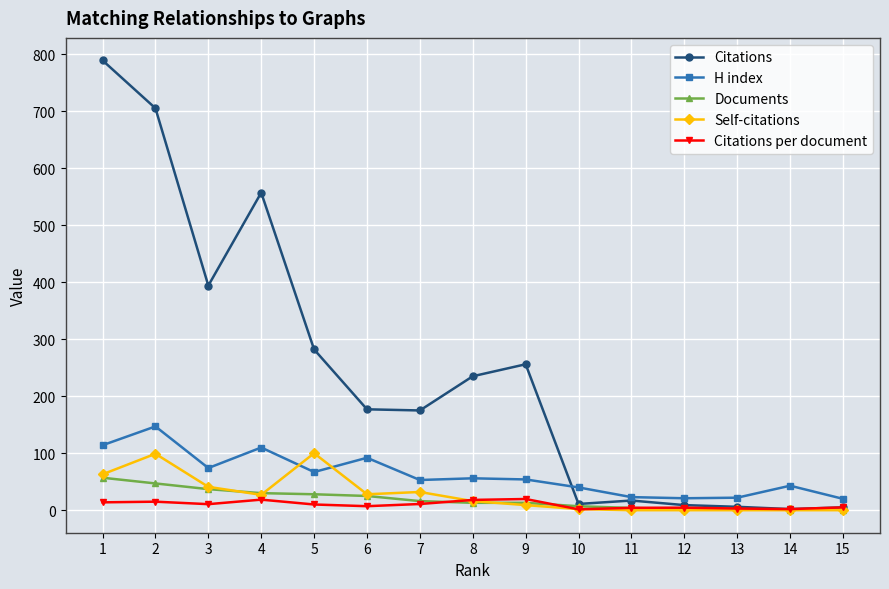

Where is the first local minimum for Self-citations?

4